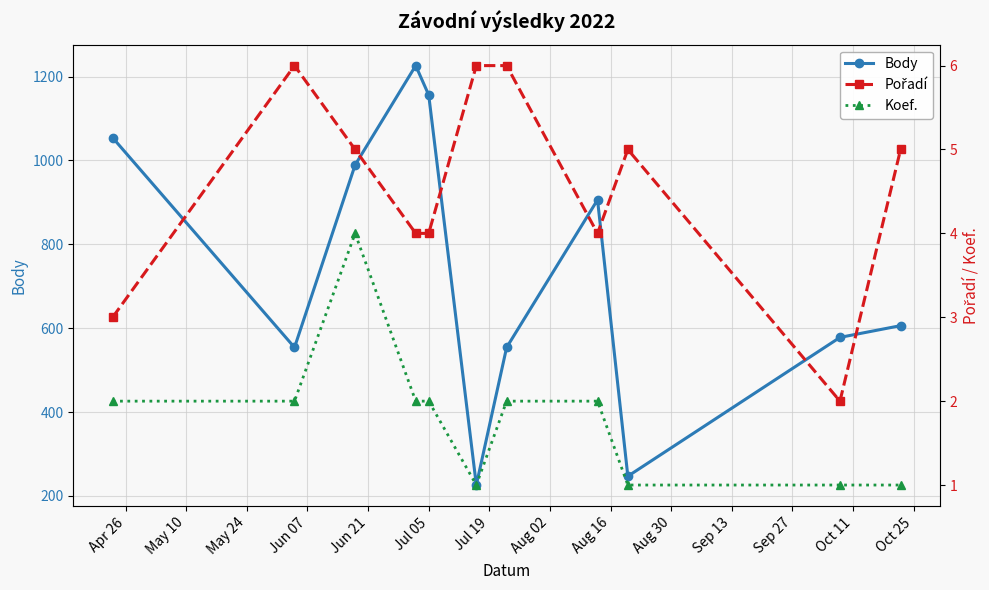

What is the value of the Body point at the 6th from the left?

226